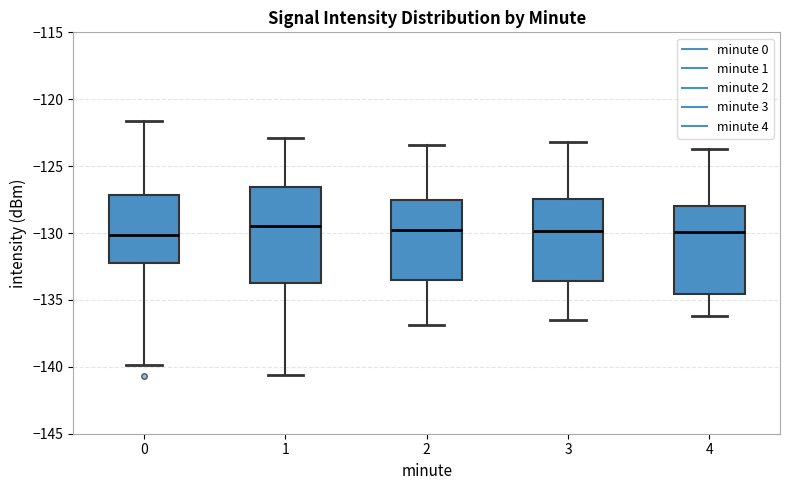

Reading left to right, transcribe this box plot: for each box, give where its median line is, the range the box spans, and where its two whiskers end, as read against the y-axis. The values are not printed on the chart, so give them approximately, as read against the axis.

0: median -130.0, box -132.5 to -127.0, whiskers -140.0 to -121.5
1: median -129.5, box -133.5 to -126.5, whiskers -140.5 to -123.0
2: median -129.5, box -133.5 to -127.5, whiskers -137.0 to -123.5
3: median -130.0, box -133.5 to -127.5, whiskers -136.5 to -123.0
4: median -130.0, box -134.5 to -128.0, whiskers -136.0 to -123.5